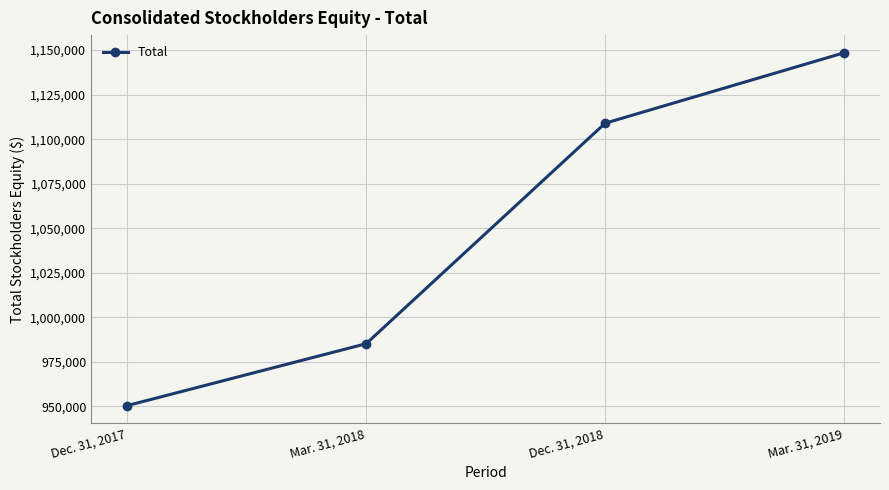

Between Mar. 31, 2018 and Dec. 31, 2017, which is larger?

Mar. 31, 2018